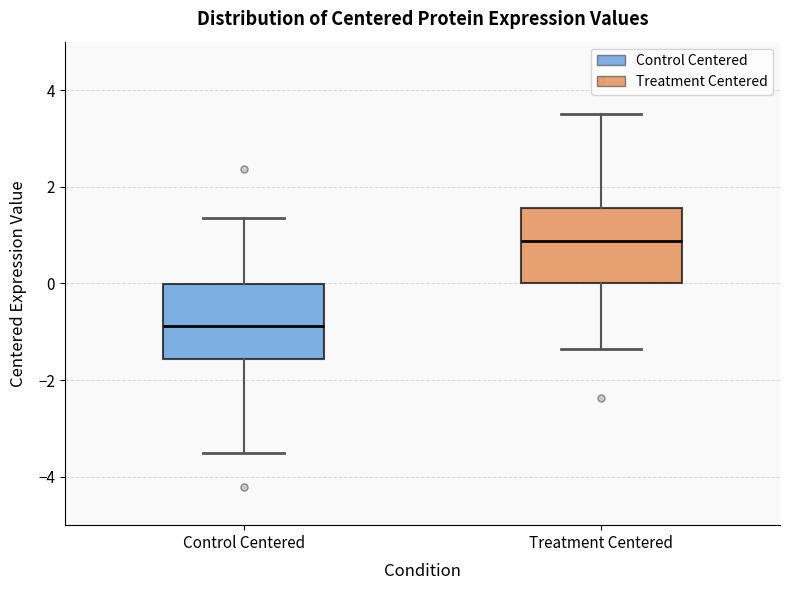

Where is the lower edge of the box for Treatment Centered on the y-axis? The values are not printed on the chart, so give them approximately, as read against the axis.

0.0